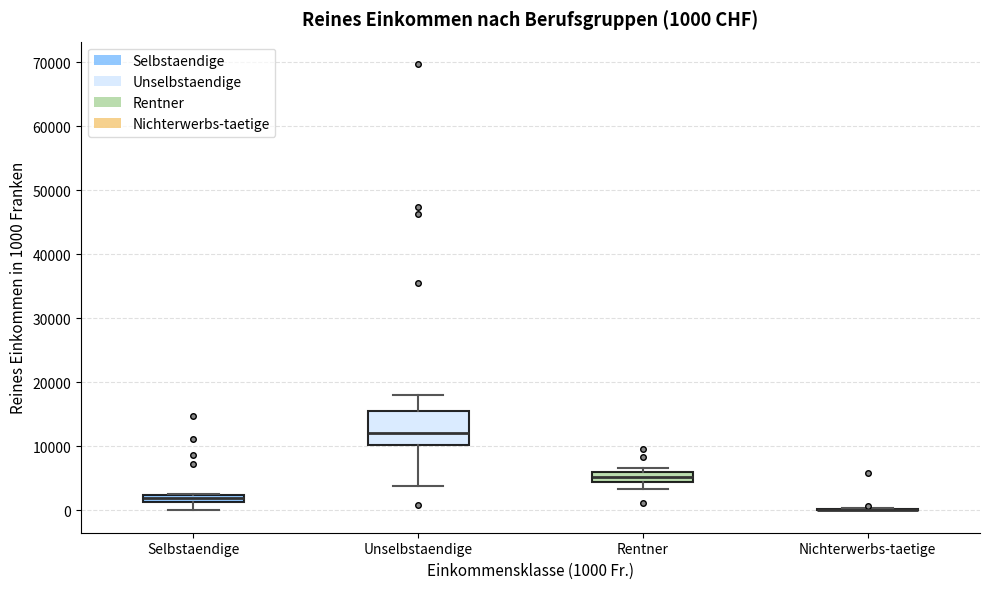

Comparing the boxes themselves (not the whiskers), which one is the tallest?

Unselbstaendige